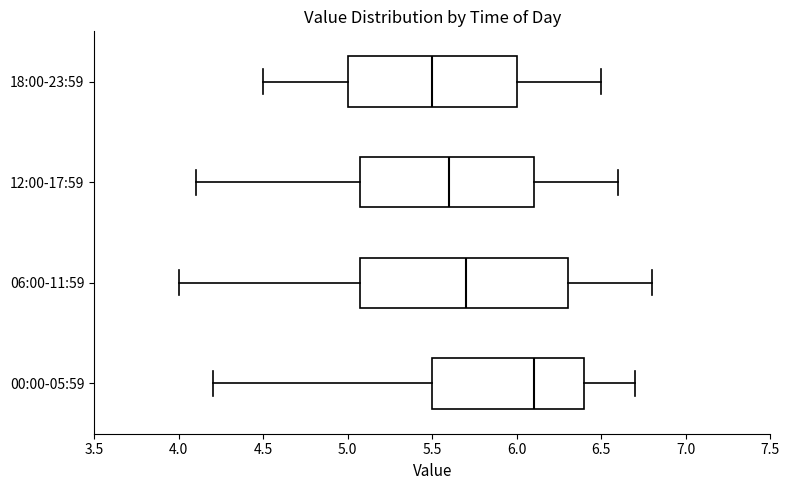

Where is the left edge of the box for 18:00-23:59 on the x-axis? The values are not printed on the chart, so give them approximately, as read against the axis.

5.0